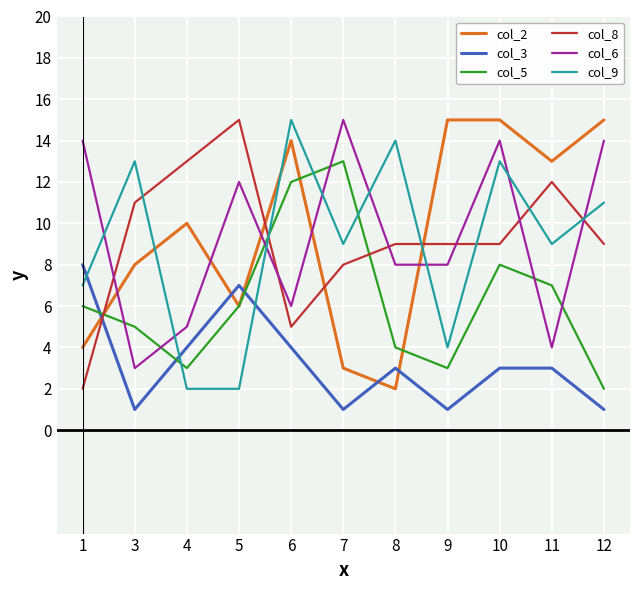

At which label does col_8 reach its minimum?

1